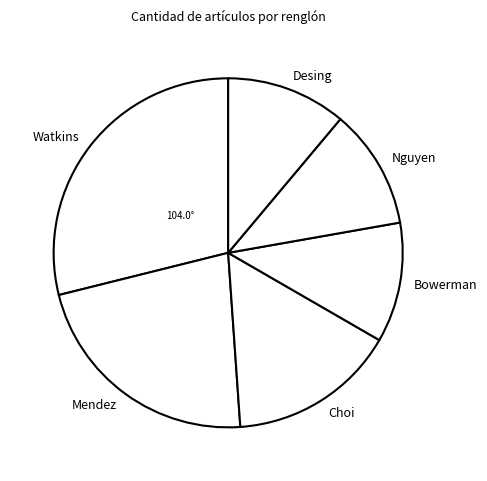

Is there any slice that represents more than half of the pie?

No